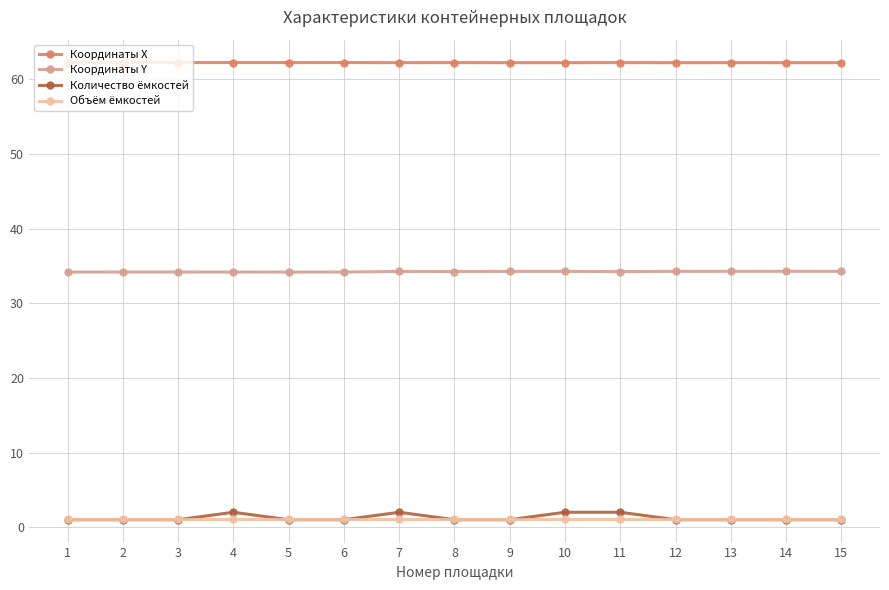

The Координаты Y series shows 45.0 at 4. True or false?

False